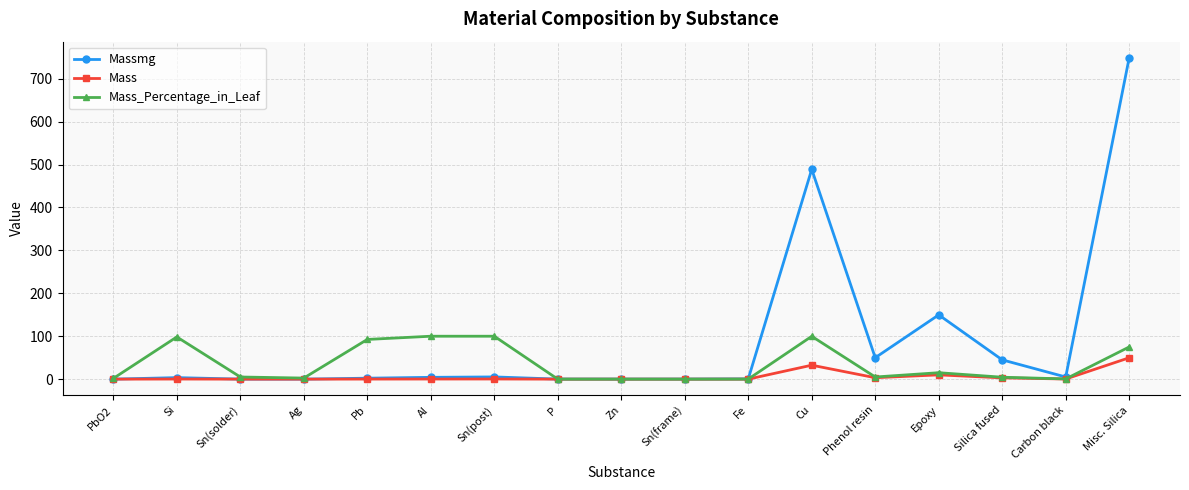

What is the difference between the maximum and minimum values in the Mass series?

49.8